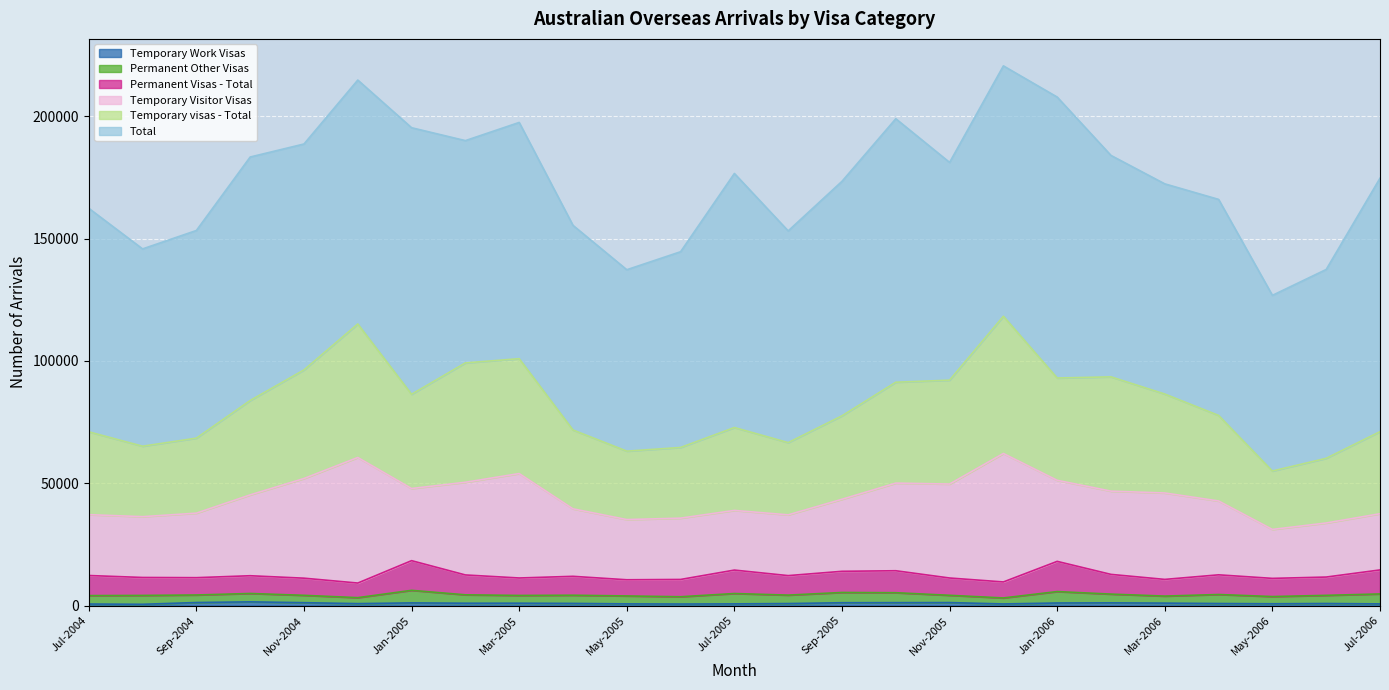

How many lines are shown in the chart?

6